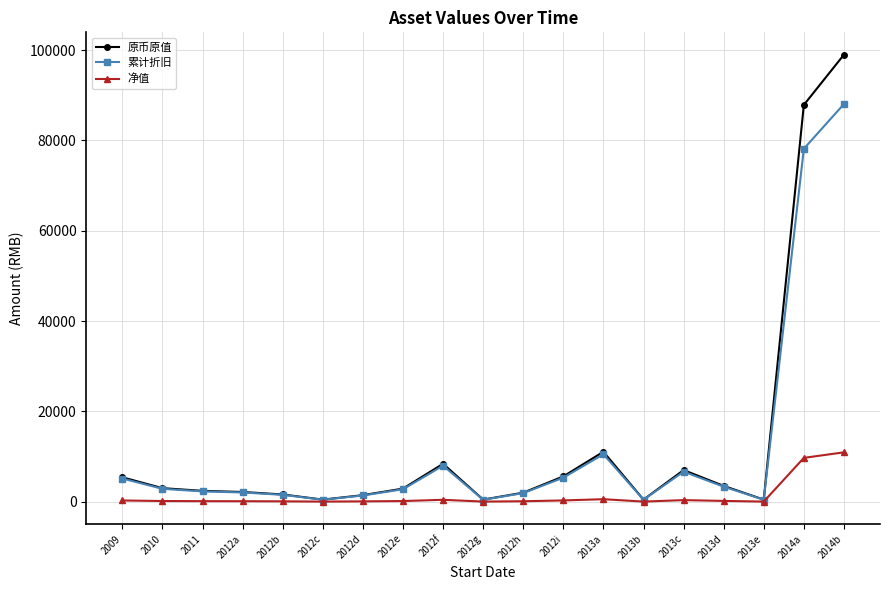

Between 2012c and 2014a, which series saw the biggest shift?

原币原值